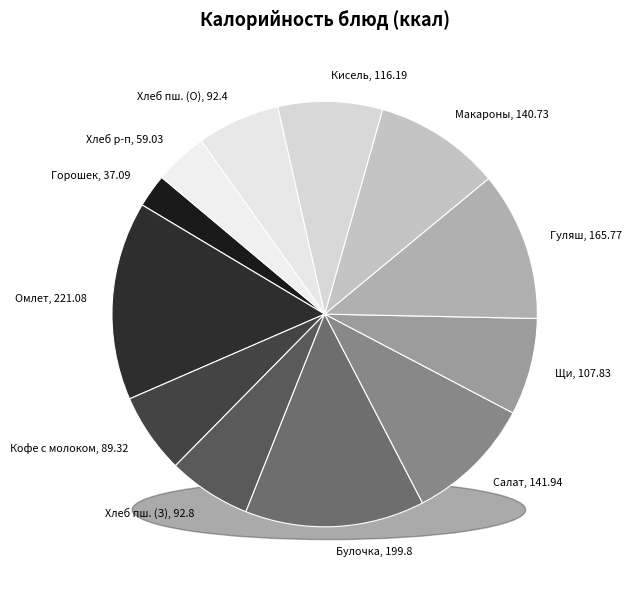

What is the change in value from Гуляш из говядины to Хлеб пшеничный (обед)?

-73.4